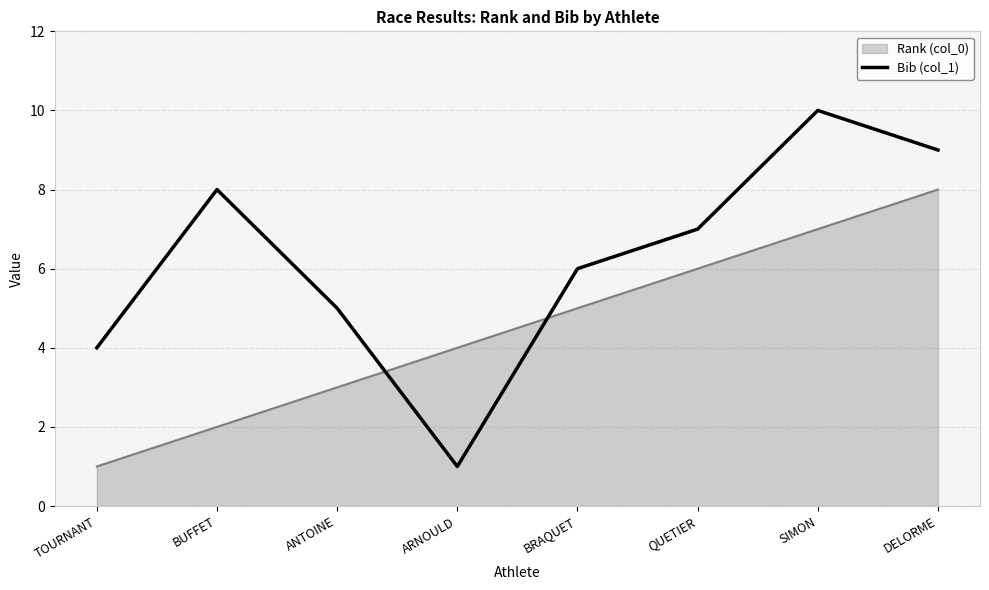

Which series has the widest spread of values?

Bib (col_1)